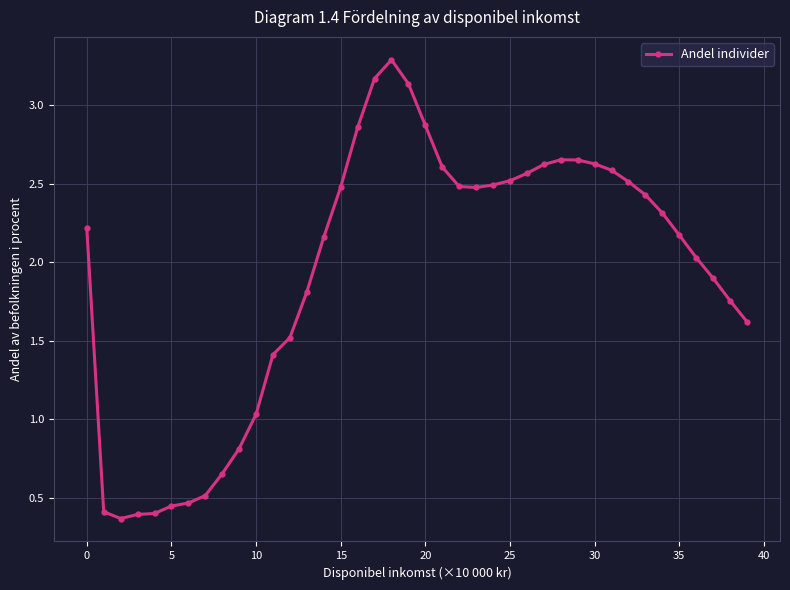

True or false: the data has more than 0 interior local peaks.

True